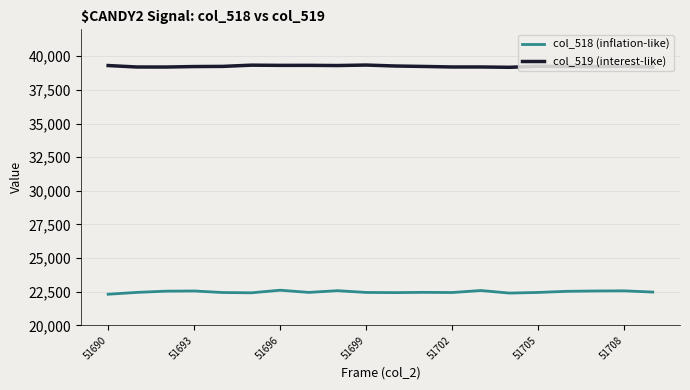

Which series has the largest total across all categories?

col_519 (interest-like)